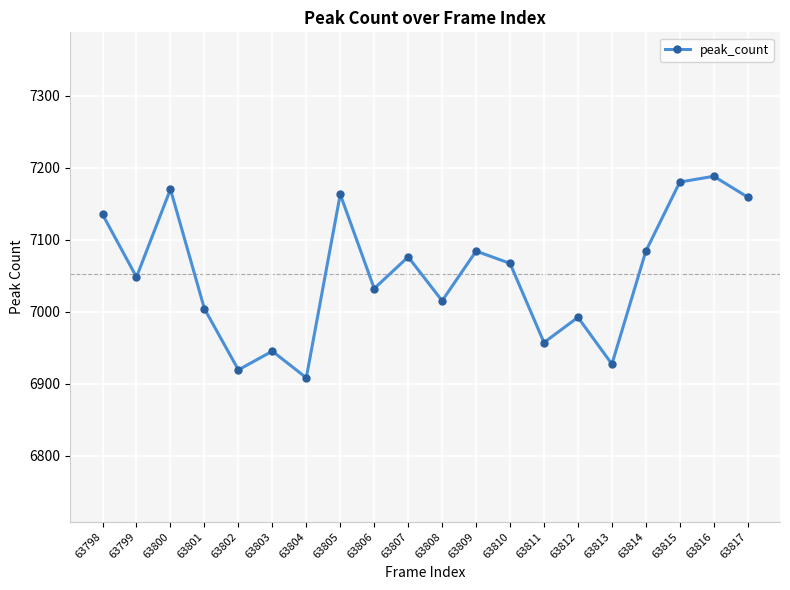

How many data points does each series have?

20